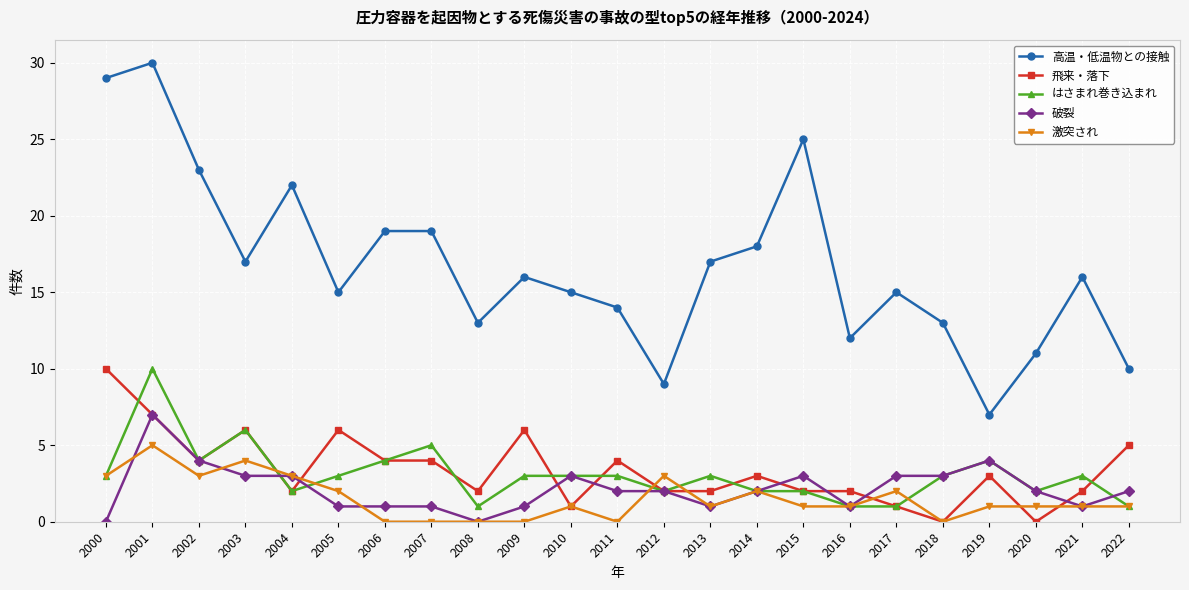

True or false: 激突され has a value of 2 at 2015.

False